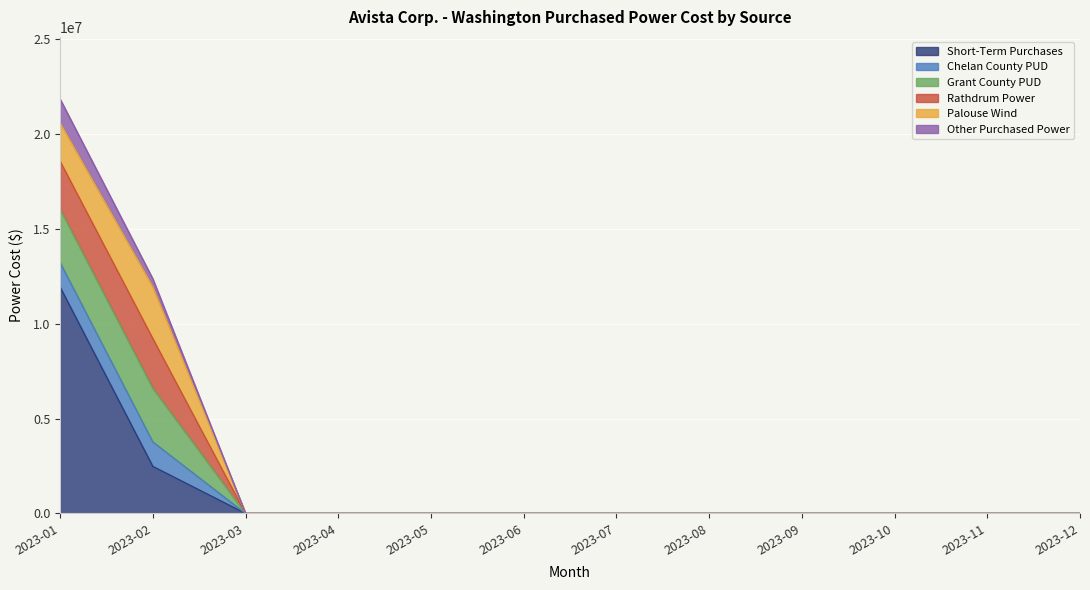

Is the value of Chelan County PUD at 2023-06 greater than the value of Rathdrum Power at 2023-11?

No